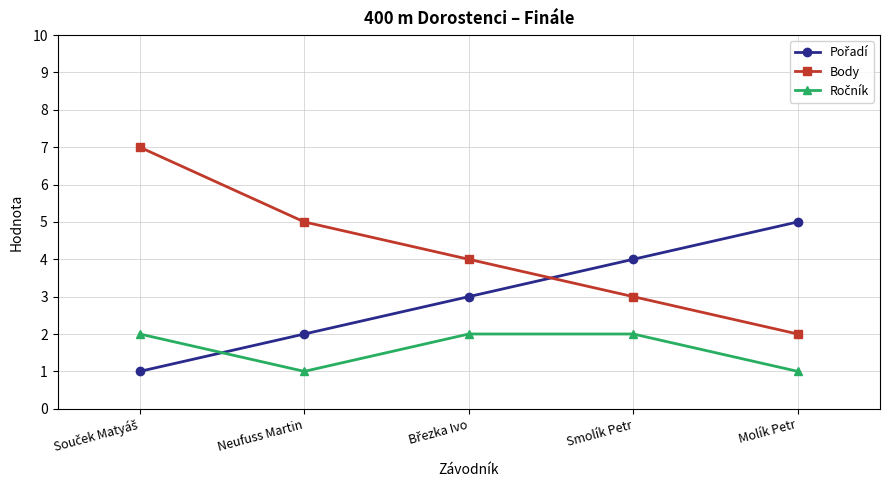

Which series has the largest total across all categories?

Body